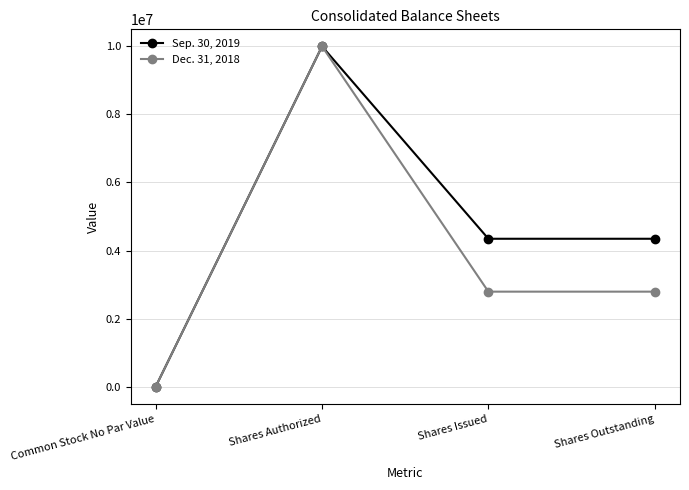

Count the number of data series in this chart.

2